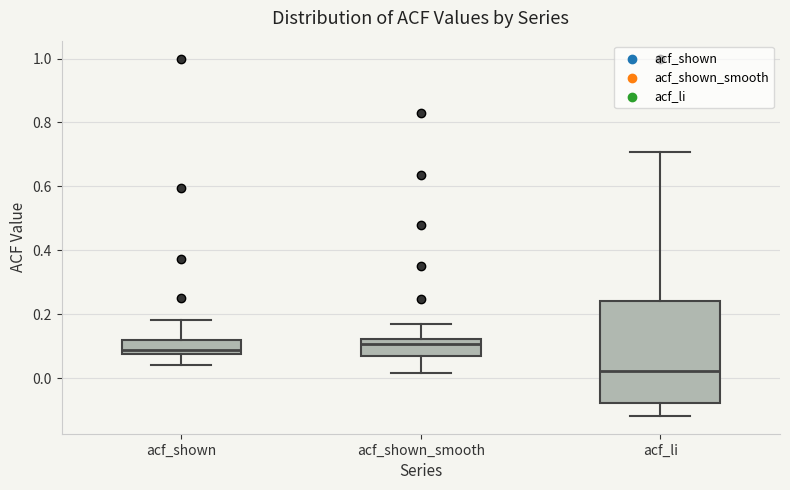

Which box's median line is the lowest?

acf_li